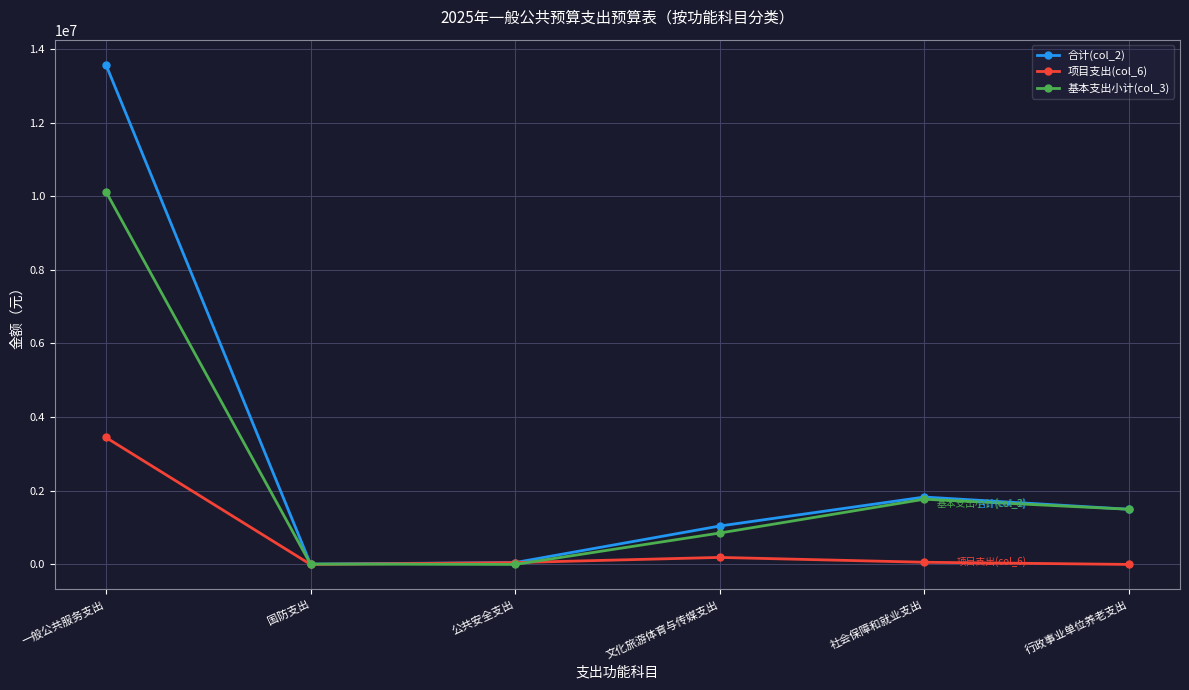

What are all the series names shown in the legend?

合计(col_2), 项目支出(col_6), 基本支出小计(col_3)